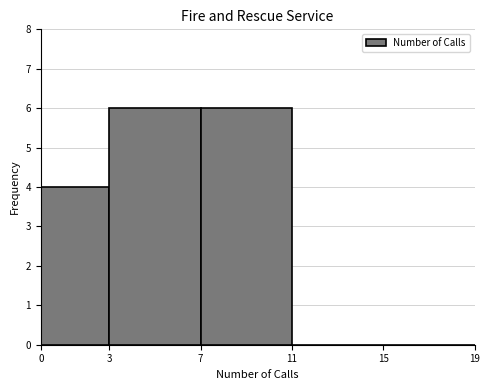

Reading left to right, transcribe this chart: for each bar, give the range it covers on the x-axis and its height. The values are not printed on the chart, so give them approximately, as read against the axis.

0 to 3: 4
3 to 7: 6
7 to 11: 6
11 to 15: 0
15 to 19: 0